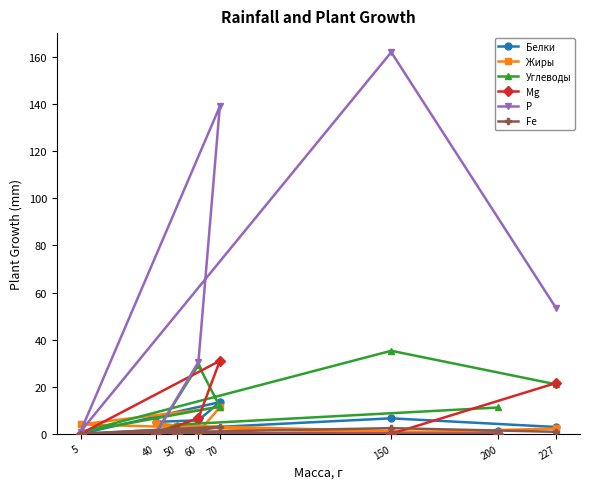

Read the Жиры value at 40.

4.6